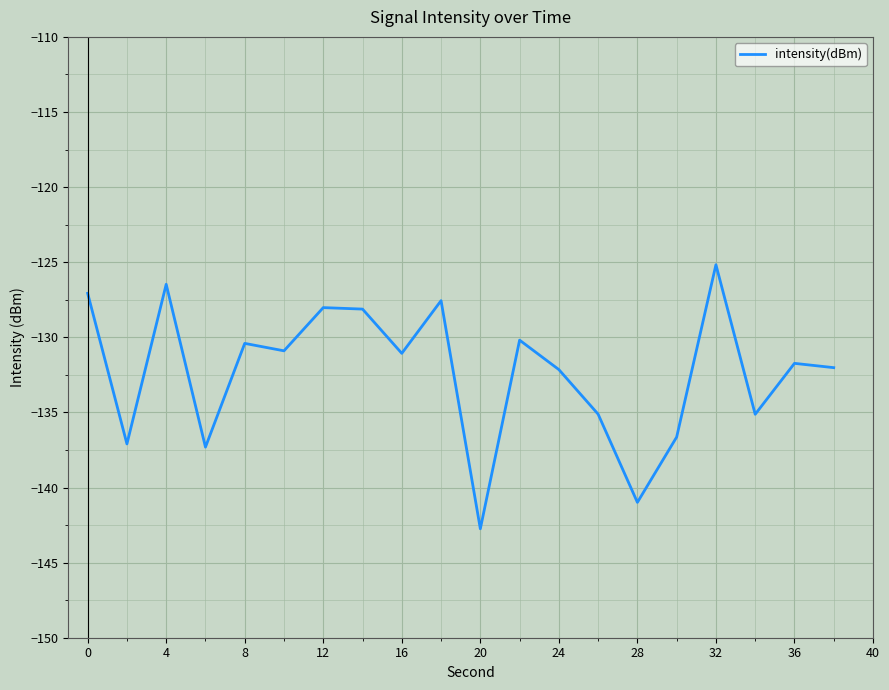

What is the difference between the maximum and minimum values?

17.6